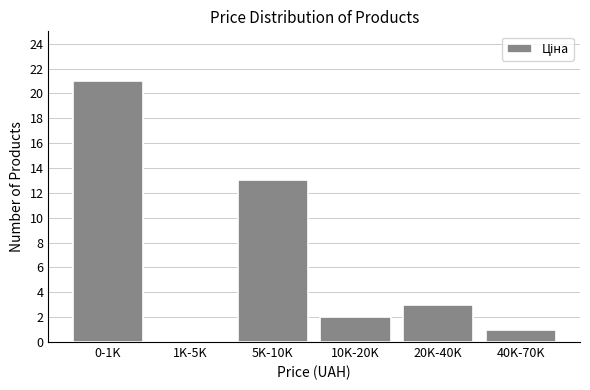

Reading left to right, list all the values displayed in this chart.

0-1K=21	1K-5K=0	5K-10K=13	10K-20K=2	20K-40K=3	40K-70K=1